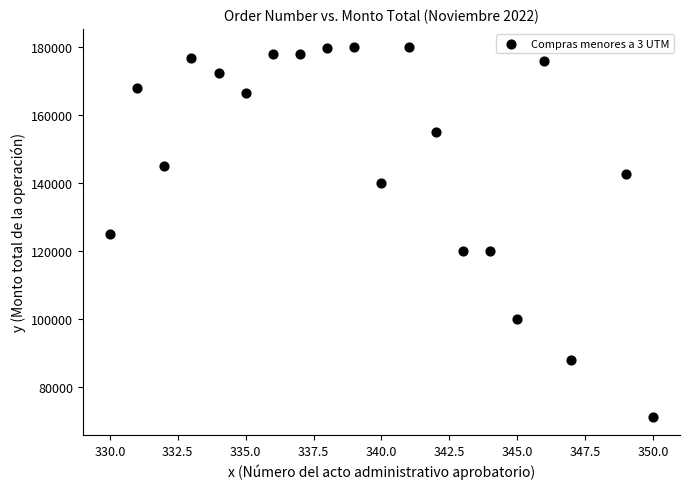

What is the range of X values (max minus min)?

20